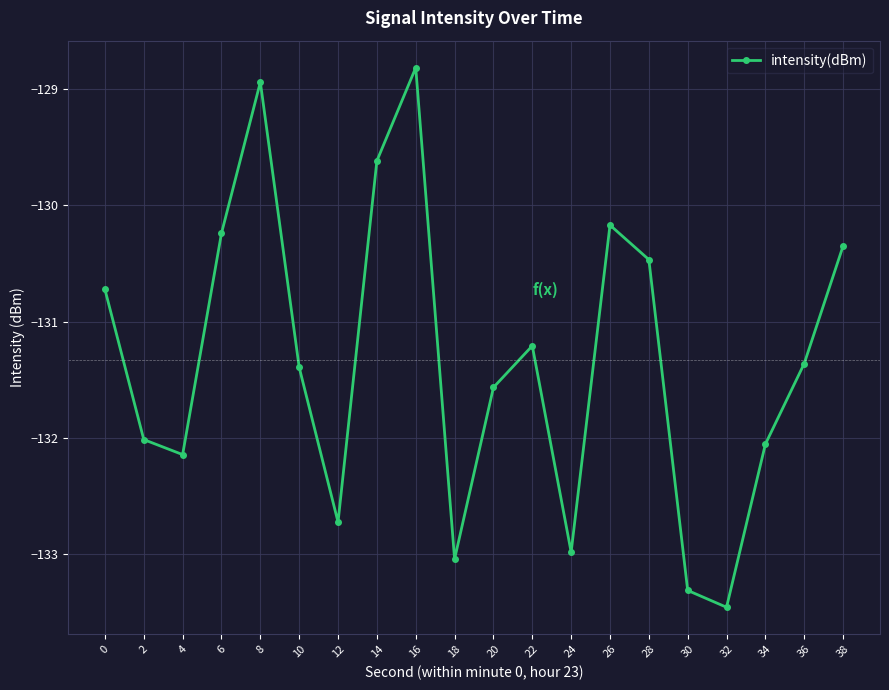

What is the value of the 12th point from the left?

-131.2